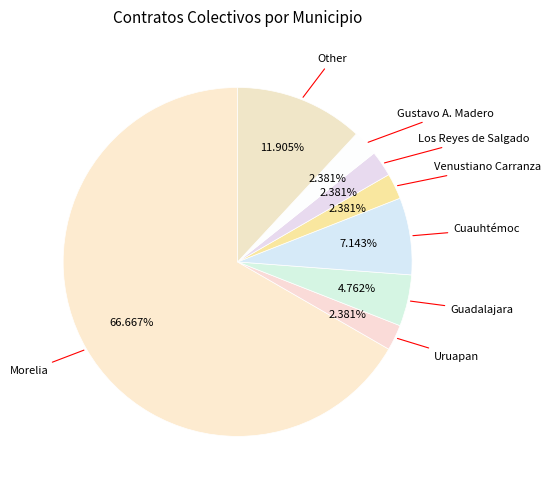

How many slices are in this pie chart?

8